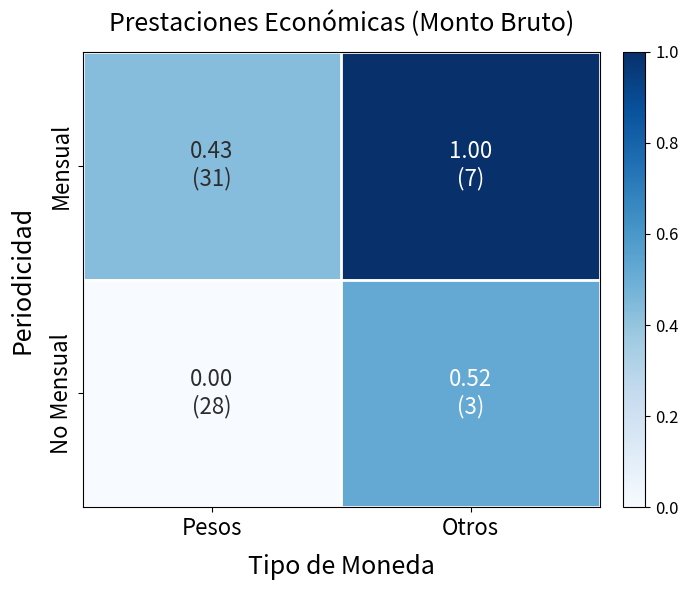

Reading left to right, what are all the values shown in this chart?

Mensual: Pesos=0.4	Otros=1.0
No Mensual: Pesos=0.0	Otros=0.5